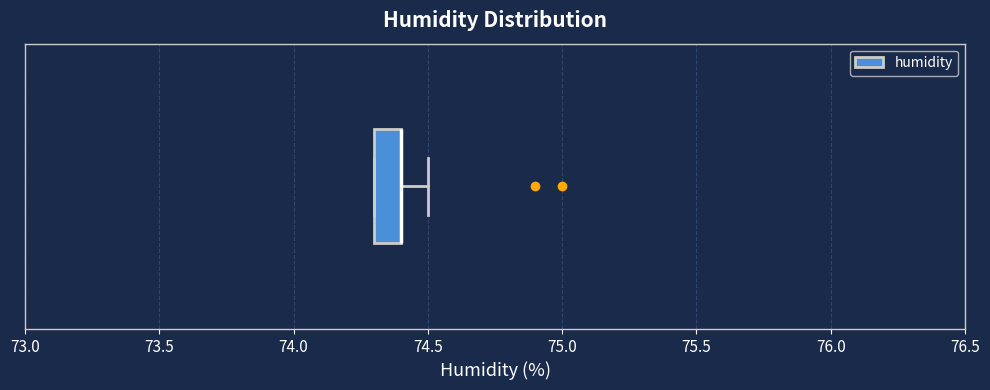

Read this box plot against the x-axis: the position of the median line, the range covered by the box, and the ends of both whiskers. The values are not printed on the chart, so give them approximately, as read against the axis.

median 74.4 (drawn on the box's right edge), box 74.3 to 74.4, whiskers 74.3 to 74.5